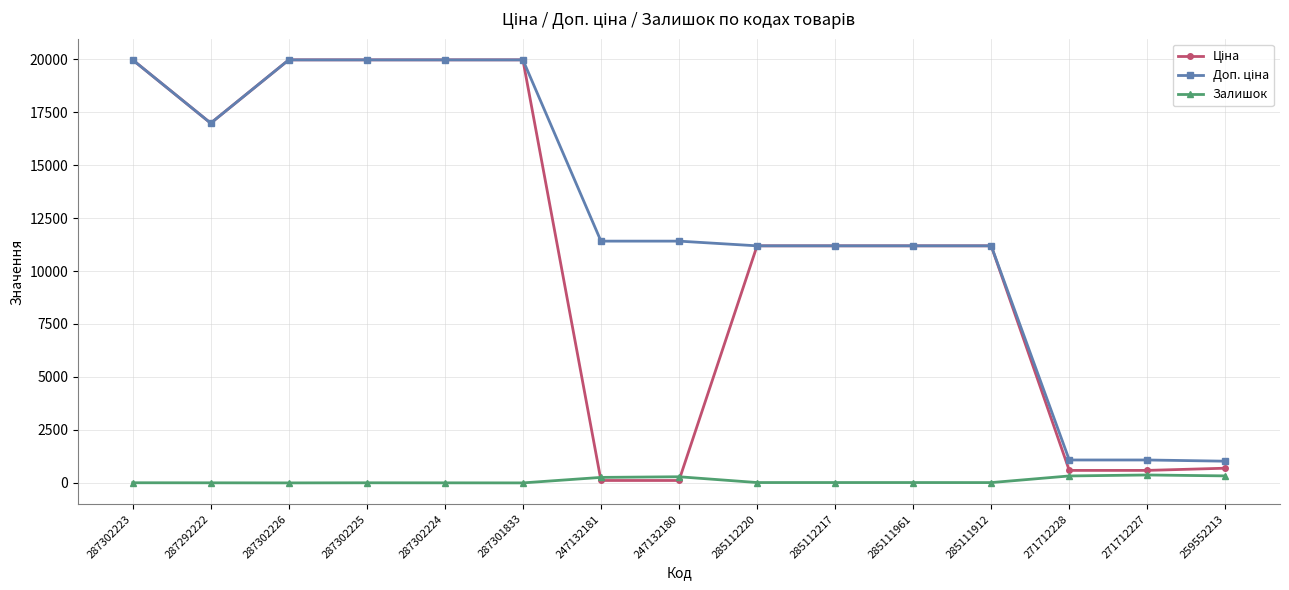

What is the maximum value shown in the chart?

19964.2